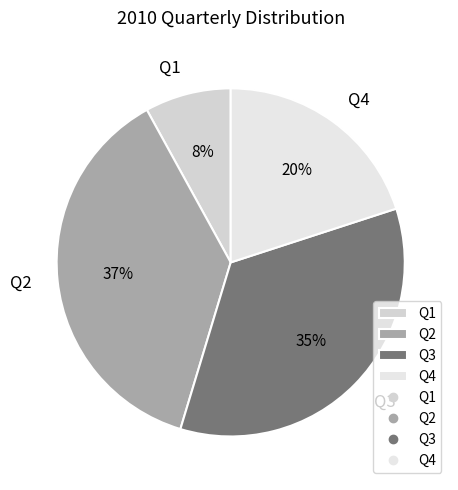

To the nearest percent, what portion does Q4 represent?

20%